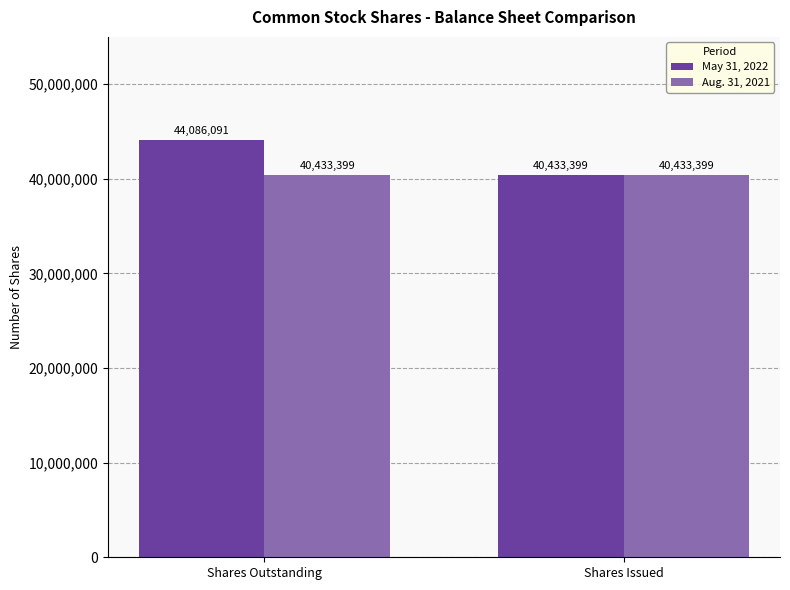

List the series in order of their overall mean, highest first.

May 31, 2022, Aug. 31, 2021